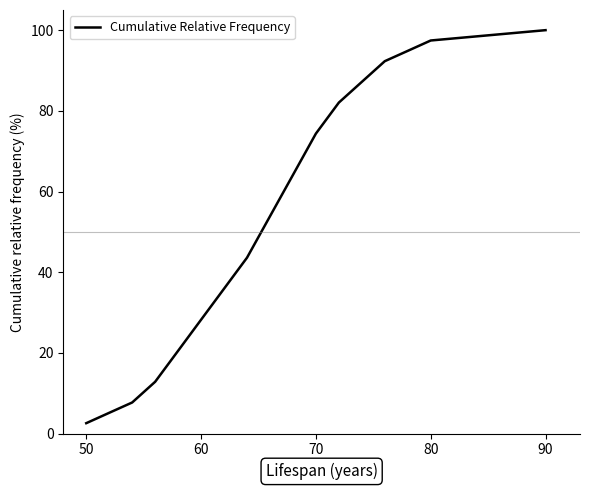

What is the difference between the maximum and minimum values?

97.4